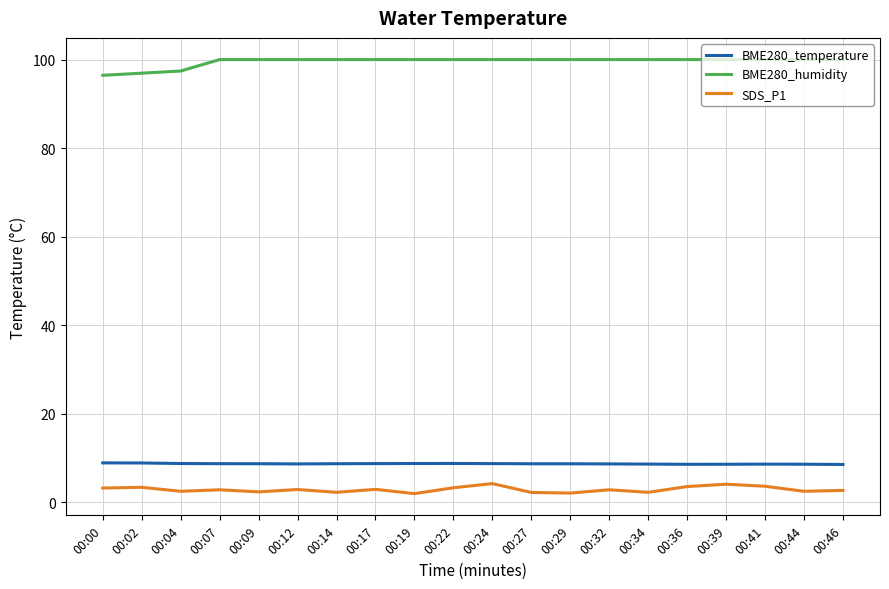

How many BME280_temperature values are between 8 and 9?

20